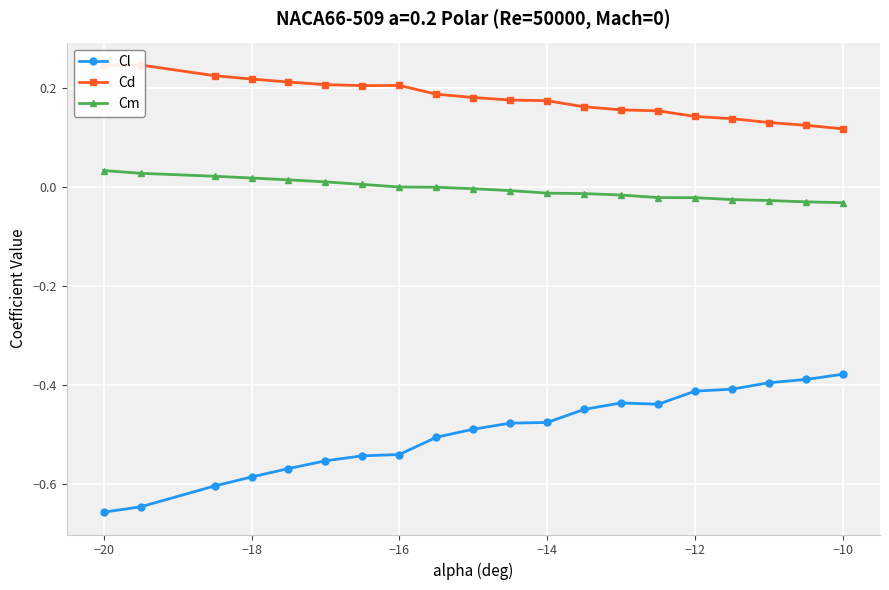

Reading right to left, extract all data points from this chart.

Cl: -0.4	-0.4	-0.4	-0.4	-0.4	-0.4	-0.4	-0.4	-0.5	-0.5	-0.5	-0.5	-0.5	-0.5	-0.6	-0.6	-0.6	-0.6	-0.6	-0.7
Cd: 0.1	0.1	0.1	0.1	0.1	0.2	0.2	0.2	0.2	0.2	0.2	0.2	0.2	0.2	0.2	0.2	0.2	0.2	0.2	0.2
Cm: -0.0	-0.0	-0.0	-0.0	-0.0	-0.0	-0.0	-0.0	-0.0	-0.0	-0.0	-0.0	0.0	0.0	0.0	0.0	0.0	0.0	0.0	0.0